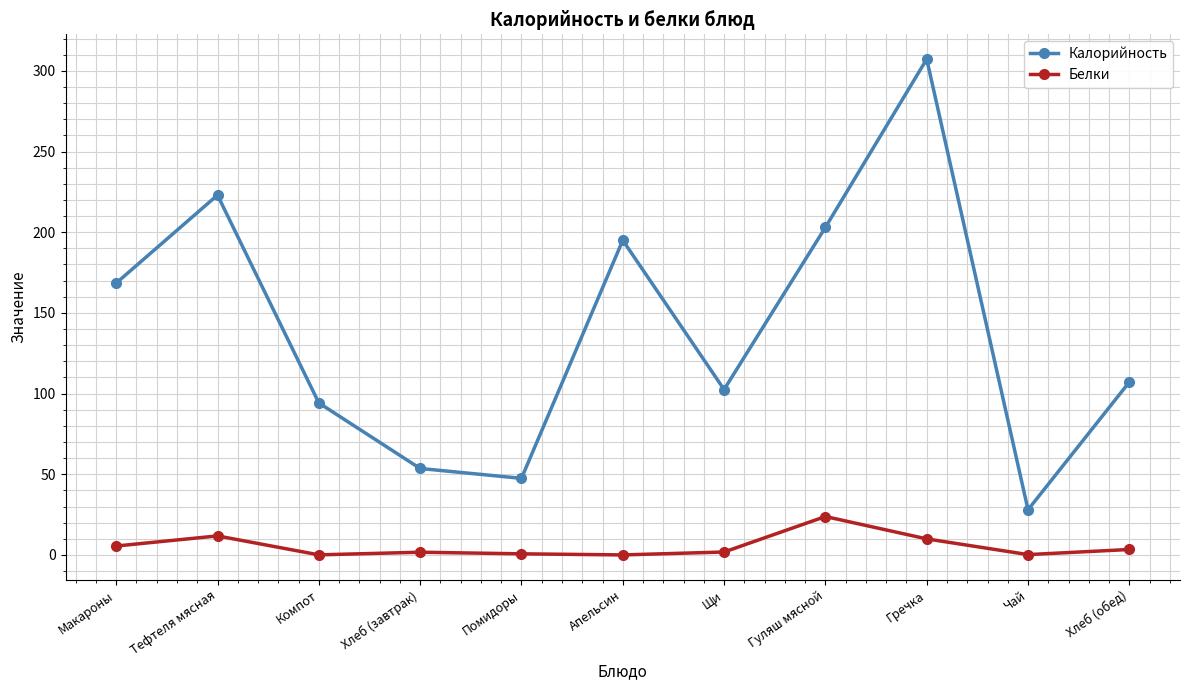

What is the greatest value displayed?

307.3